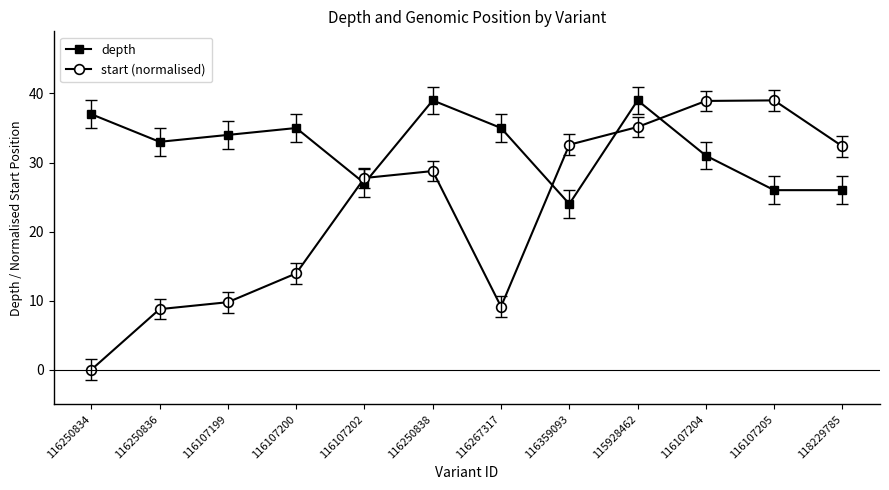

What is the greatest value displayed?

39.0